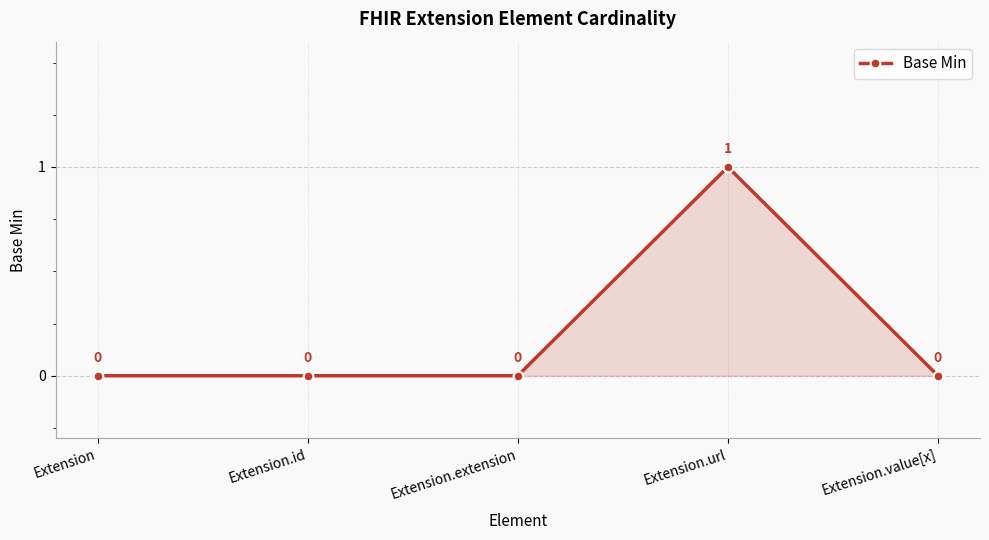

How many interior local peaks (higher than both neighbors) does the data have?

1